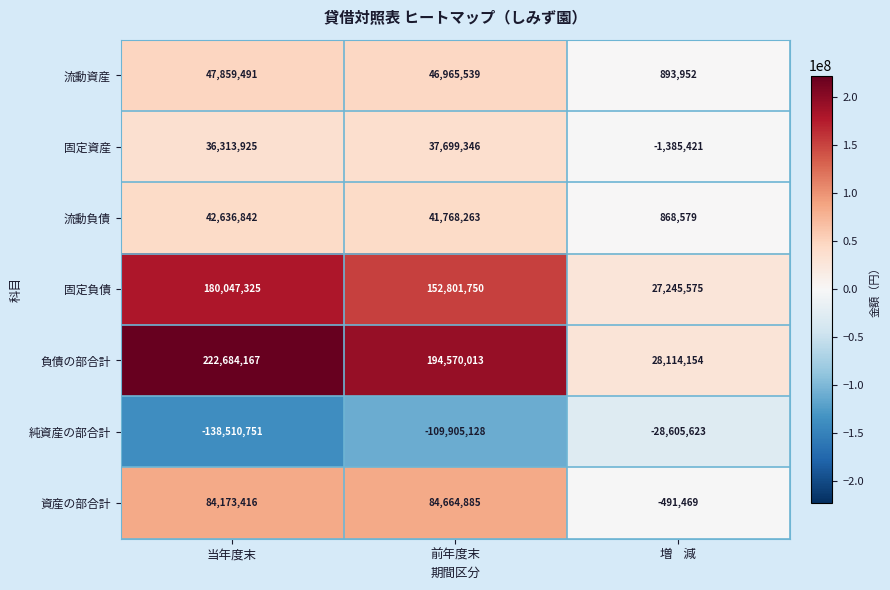

Reading right to left, what are all the values shown in this chart?

流動資産: 893952	46965539	47859491
固定資産: -1385421	37699346	36313925
流動負債: 868579	41768263	42636842
固定負債: 27245575	152801750	180047325
負債の部合計: 28114154	194570013	222684167
純資産の部合計: -28605623	-109905128	-138510751
資産の部合計: -491469	84664885	84173416